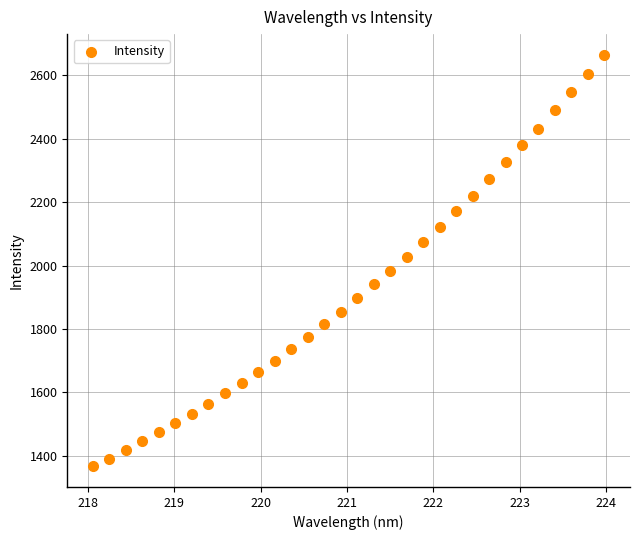

What is the range of Y values (max minus min)?

1299.4